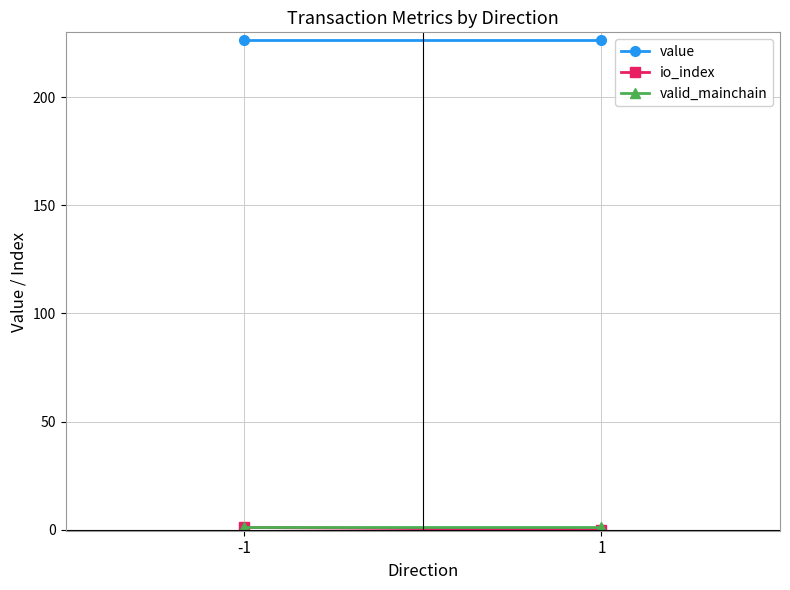

Read the valid_mainchain value at -1.

1.0